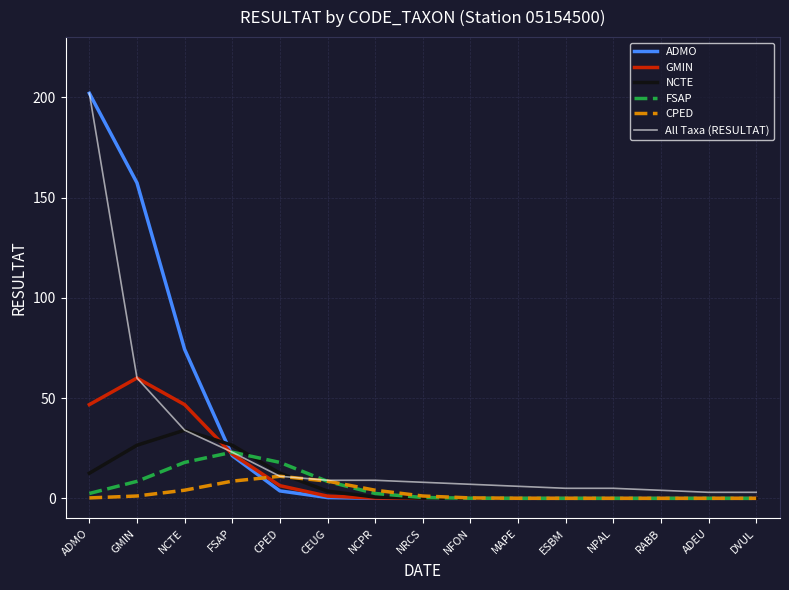

What value does the FSAP series have at FSAP?

23.0